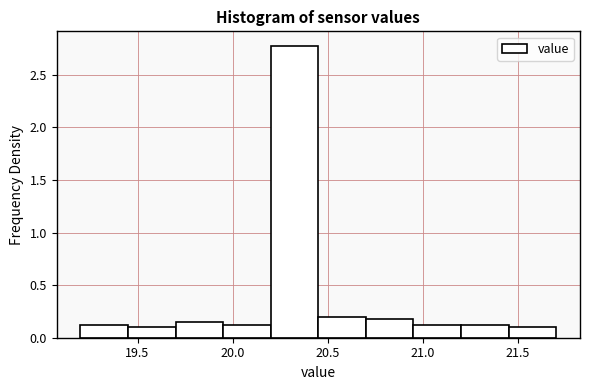

Which range on the x-axis has the tallest bar?

20.20 to 20.45